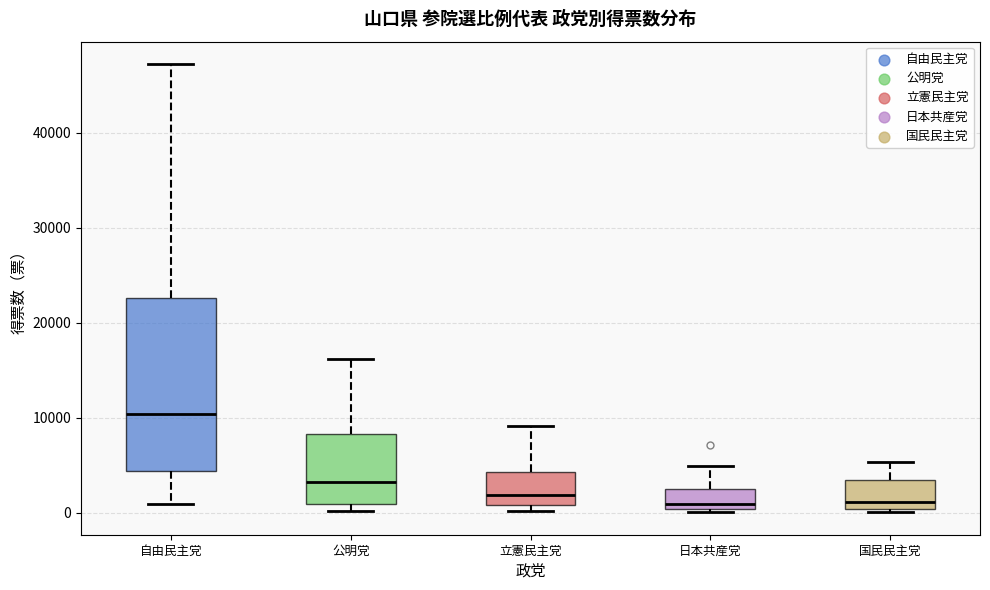

Which box's median line is the highest?

自由民主党